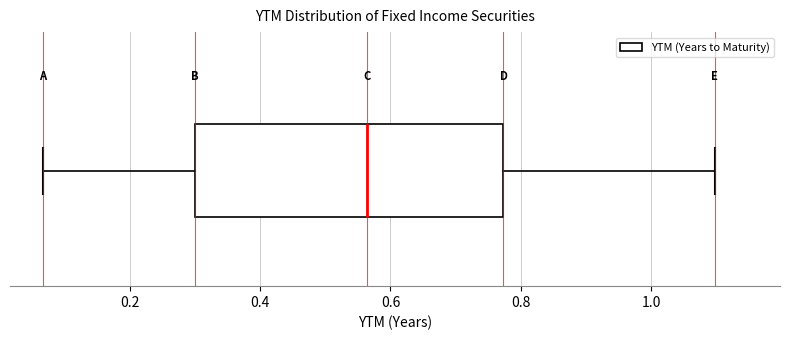

Transcribe this box plot: give where the median line is, the range the box spans, and where the two whiskers end, as read against the x-axis. The values are not printed on the chart, so give them approximately, as read against the axis.

median 0.56, box 0.30 to 0.78, whiskers 0.06 to 1.10